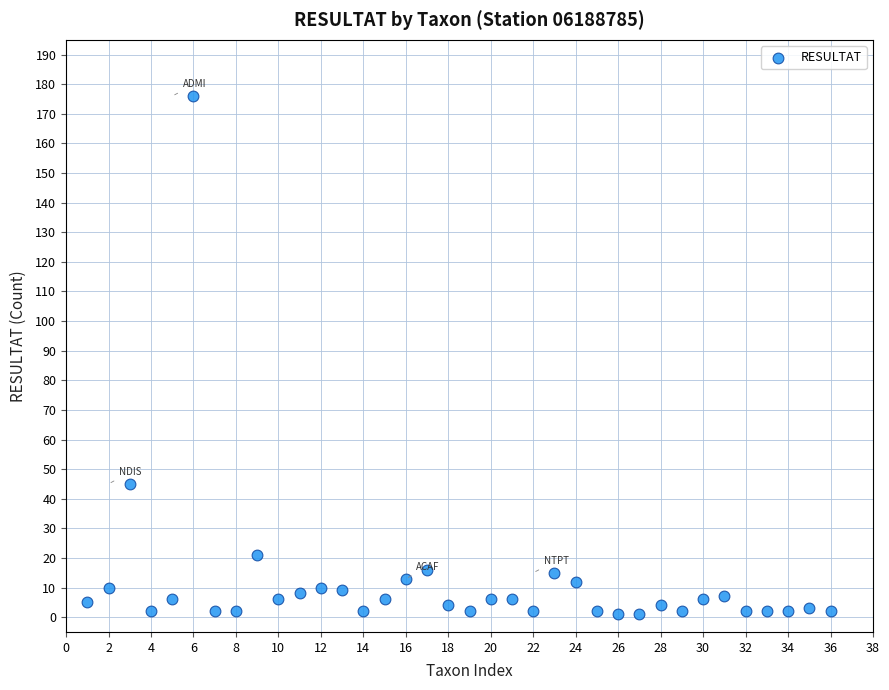

What is the range of Y values (max minus min)?

175